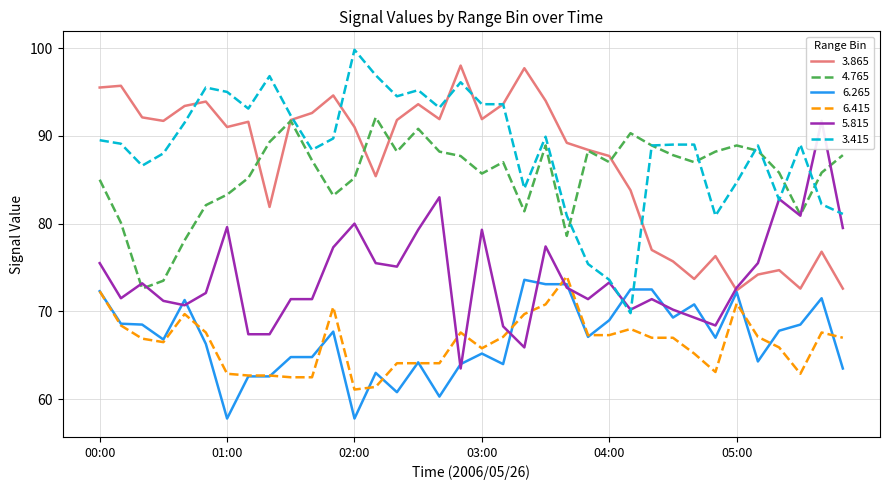

What is the label of the 15th point from the left?

02:20